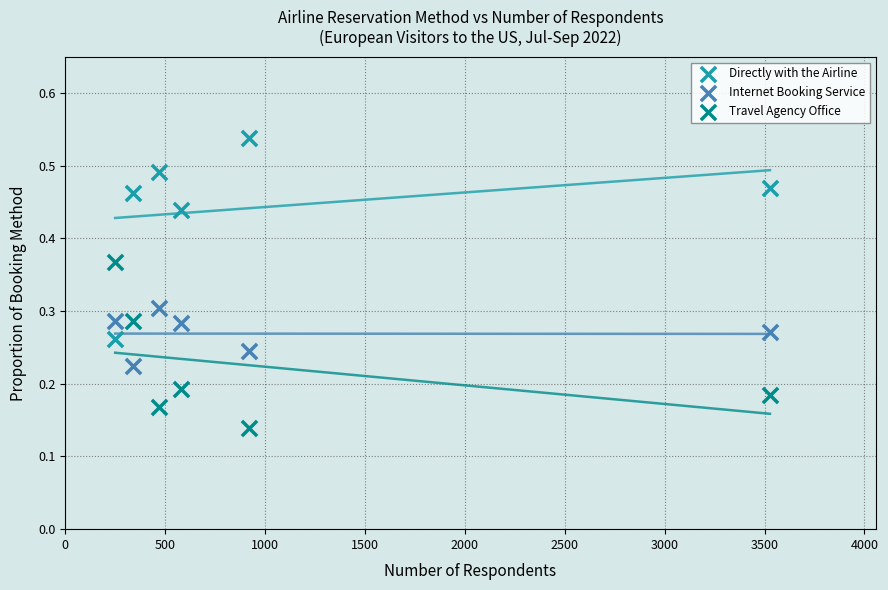

Which series contains the highest Y value?

Directly with the Airline